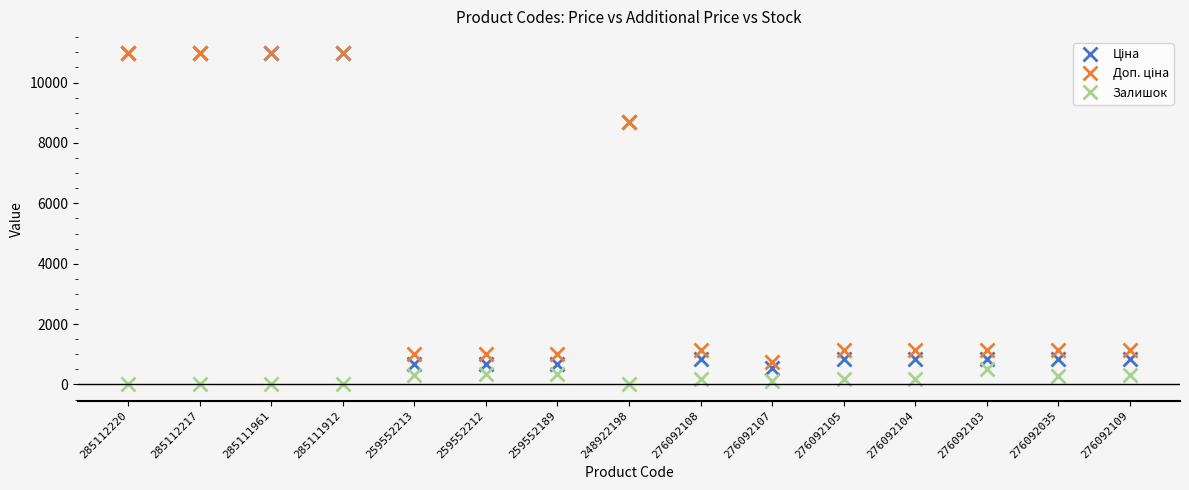

What is the label of the 14th point from the left?

276092035